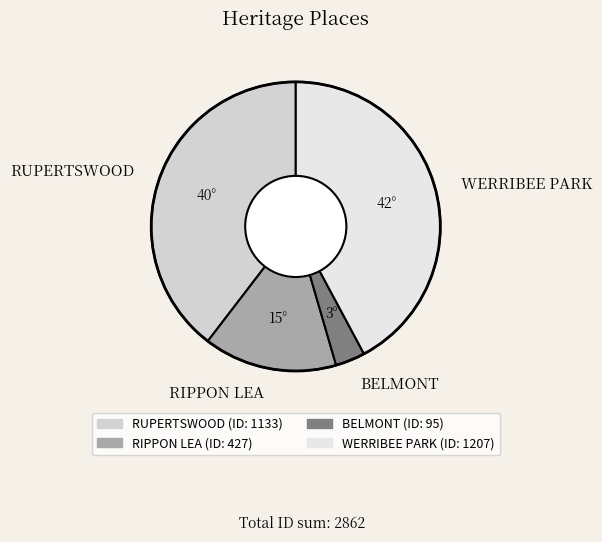

Is the sum of RIPPON LEA and RUPERTSWOOD greater than half?

Yes